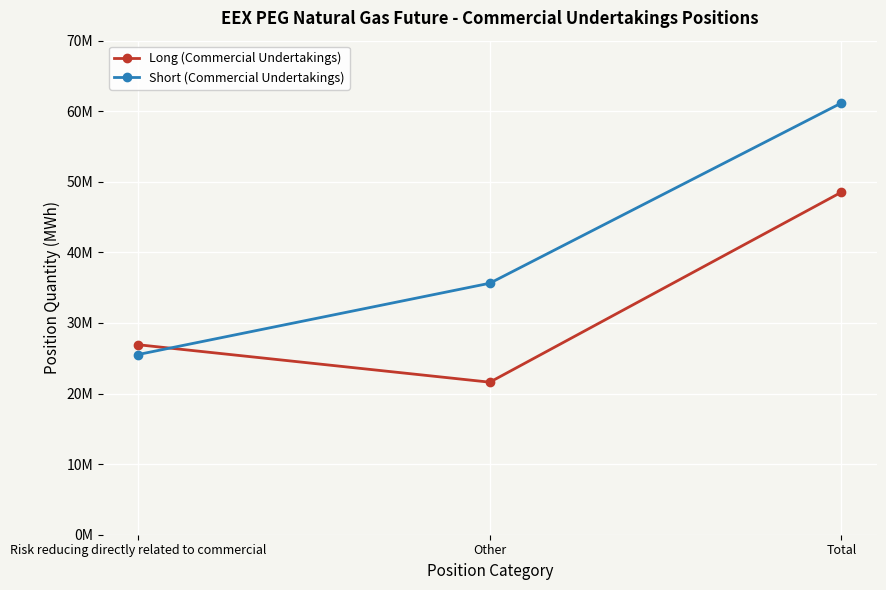

At which category does the chart reach its minimum across all series?

Other